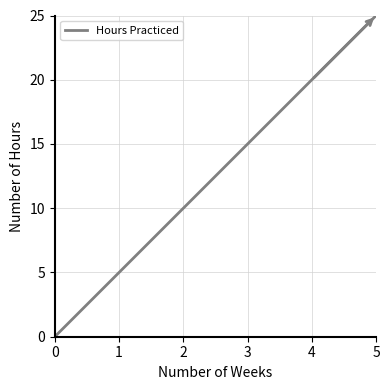

True or false: there are more than 0 points higher than both neighbors.

False